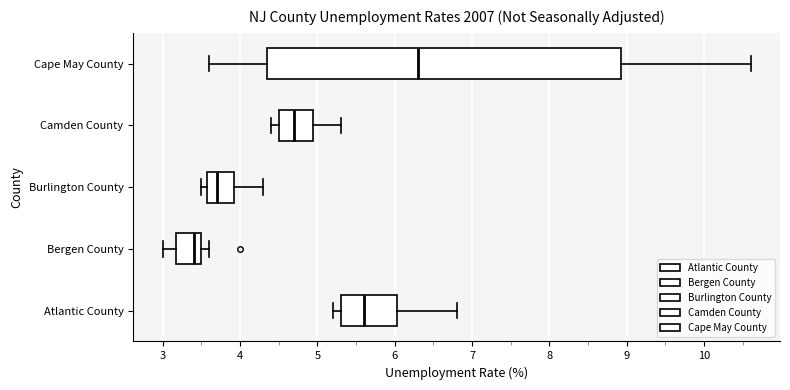

Reading bottom to top, transcribe this box plot: for each box, give where its median line is, the range the box spans, and where its two whiskers end, as read against the x-axis. The values are not printed on the chart, so give them approximately, as read against the axis.

Atlantic County: median 5.6, box 5.3 to 6.0, whiskers 5.2 to 6.8
Bergen County: median 3.4, box 3.2 to 3.5, whiskers 3.0 to 3.6
Burlington County: median 3.7, box 3.6 to 3.9, whiskers 3.5 to 4.3
Camden County: median 4.7, box 4.5 to 5.0, whiskers 4.4 to 5.3
Cape May County: median 6.3, box 4.4 to 8.9, whiskers 3.6 to 10.6